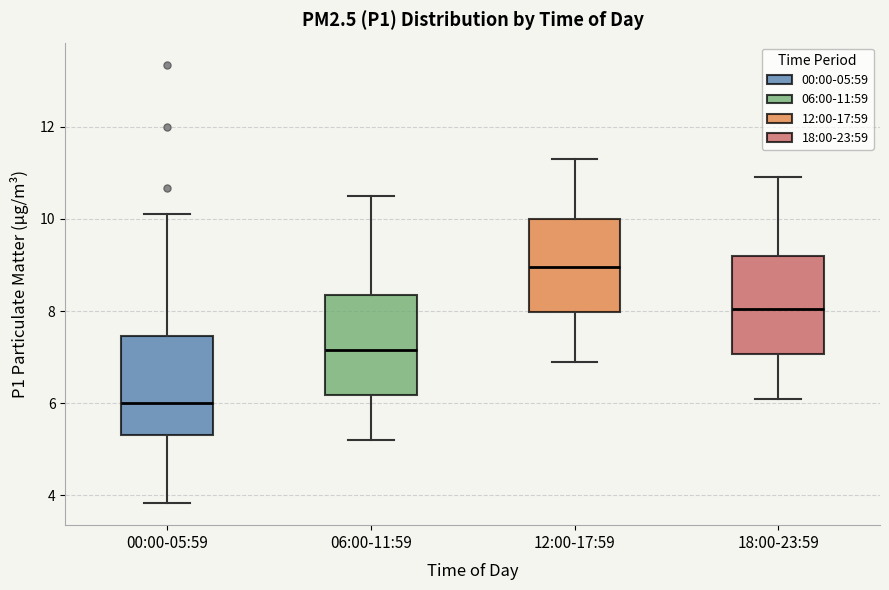

Which box has the lowest median line?

00:00-05:59